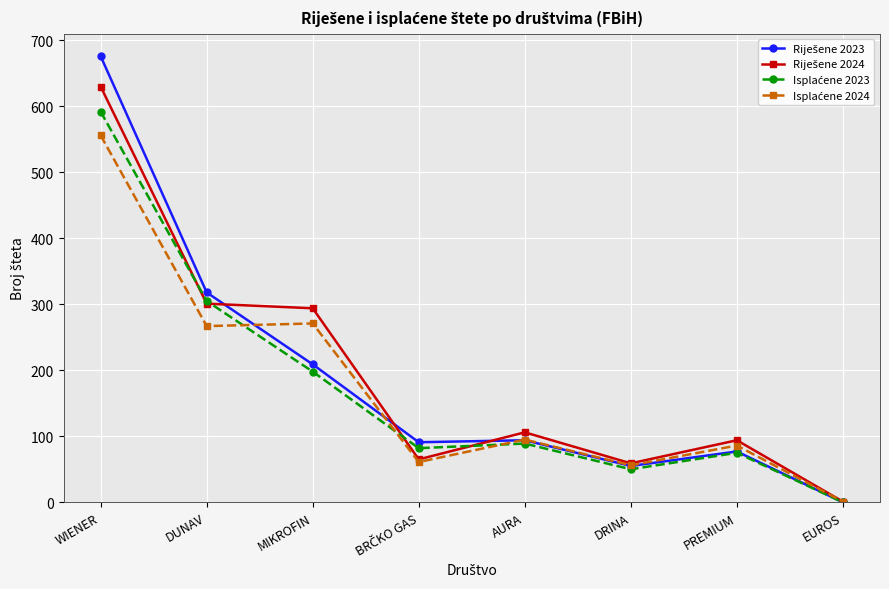

What is the label of the 3rd point from the right?

DRINA